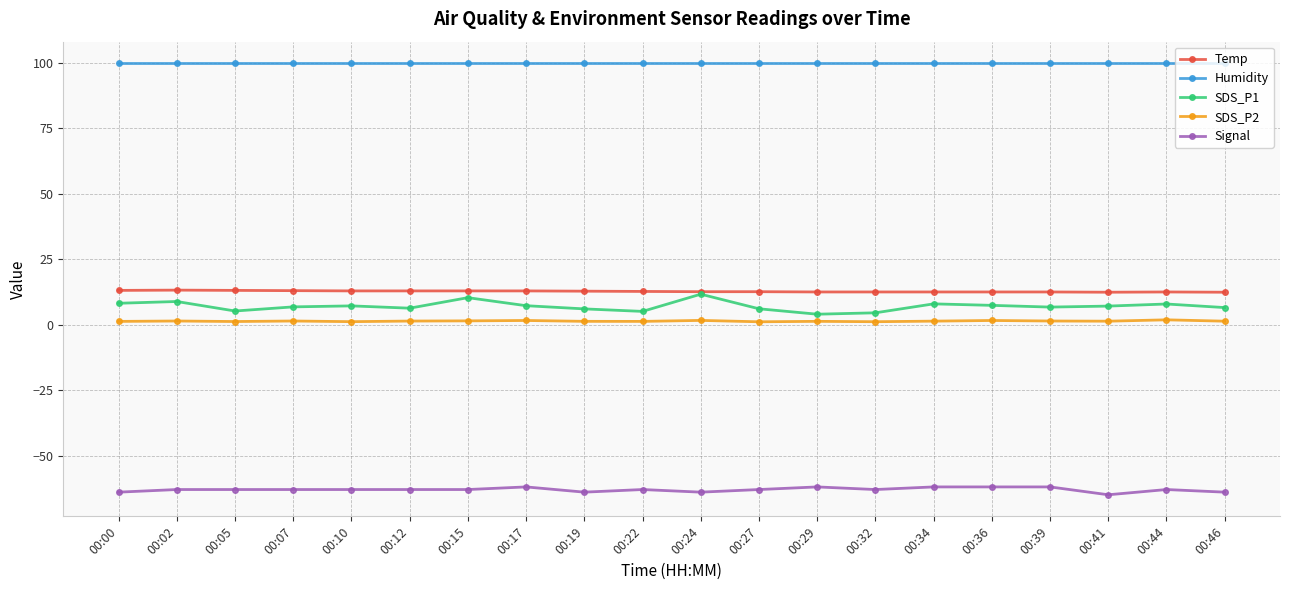

Rank the series at 00:27 from lowest to highest value.

Signal, SDS_P2, SDS_P1, Temp, Humidity